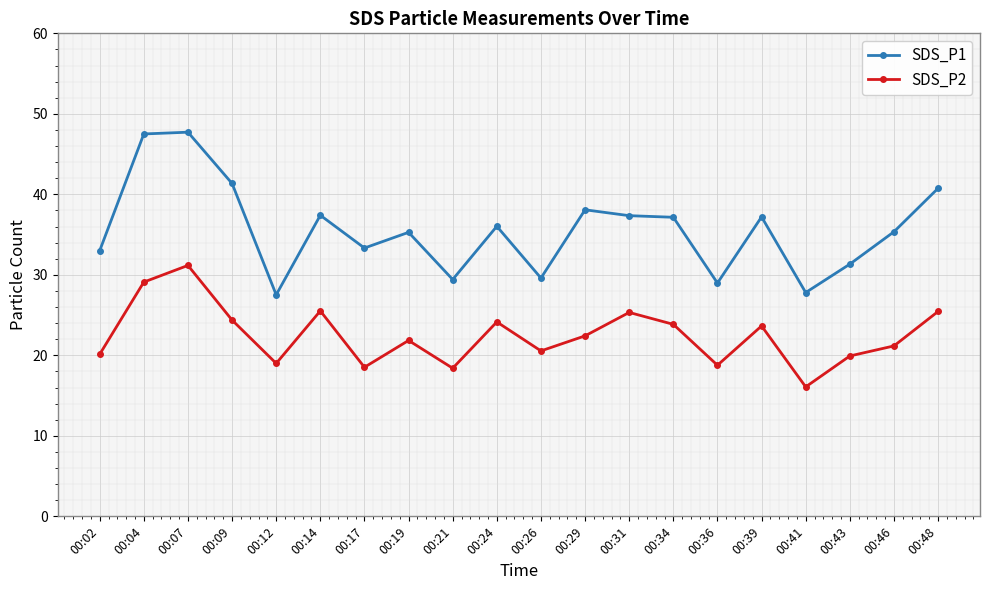

What is the maximum value shown in the chart?

47.7